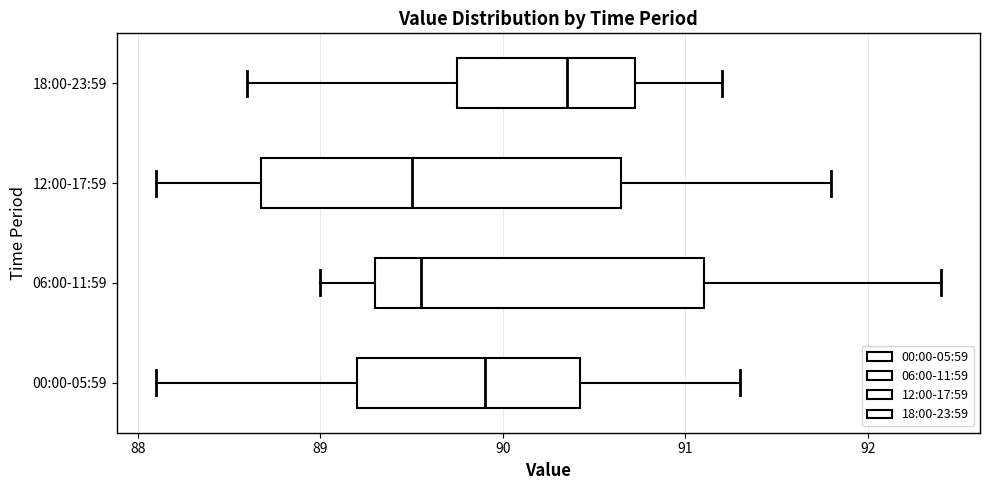

Comparing the boxes themselves (not the whiskers), which one is the widest?

12:00-17:59